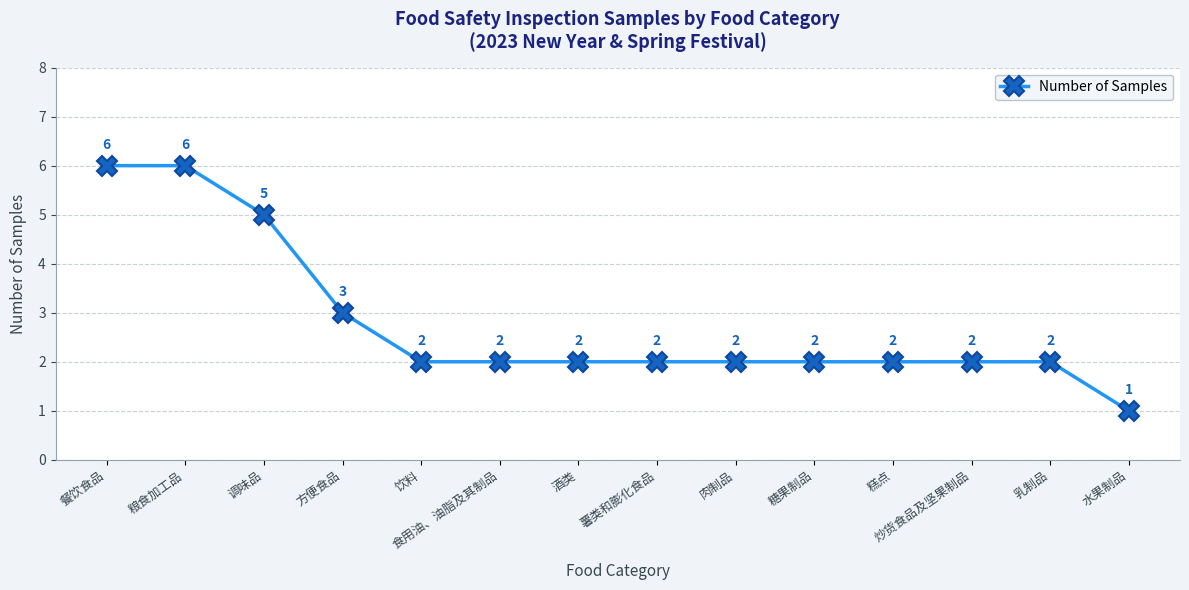

What is the change in value from 肉制品 to 水果制品?

-1